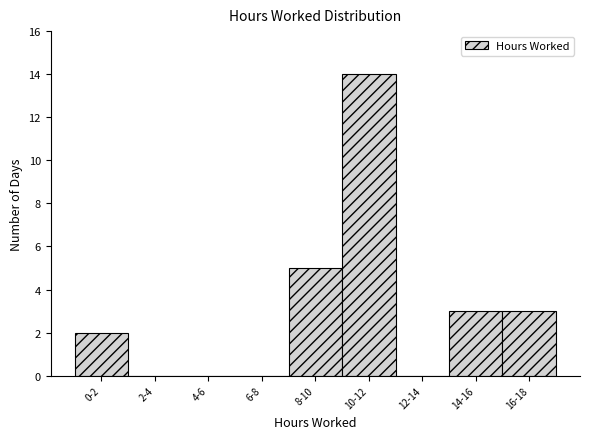

What is the sum of all values?

27